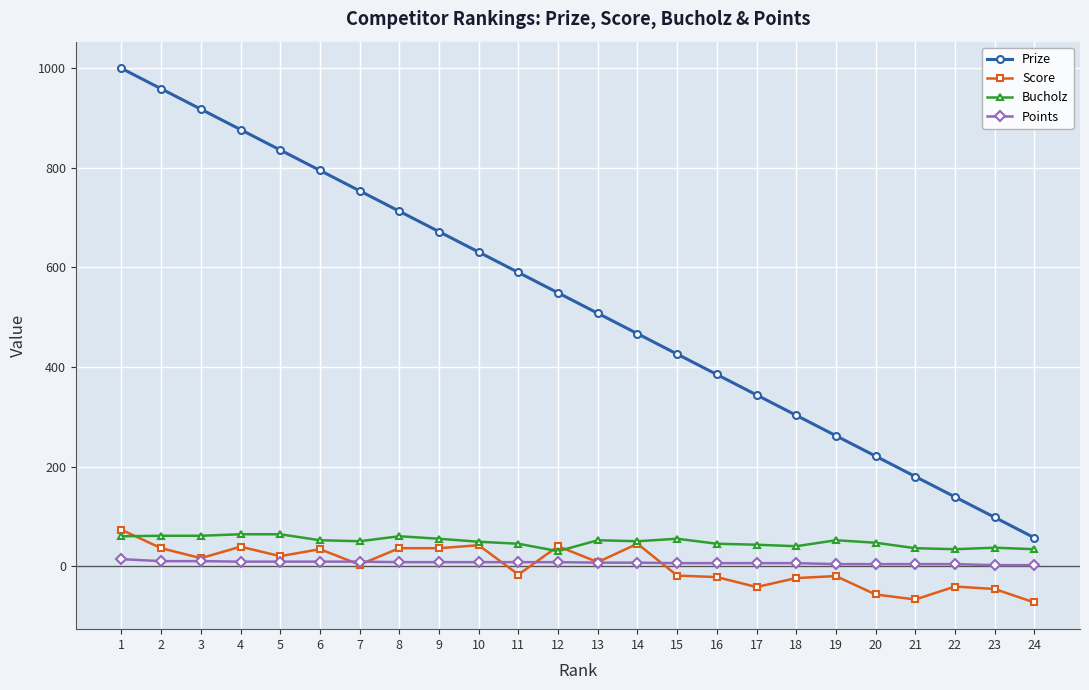

The value of Prize at 4 is 877. True or false?

True